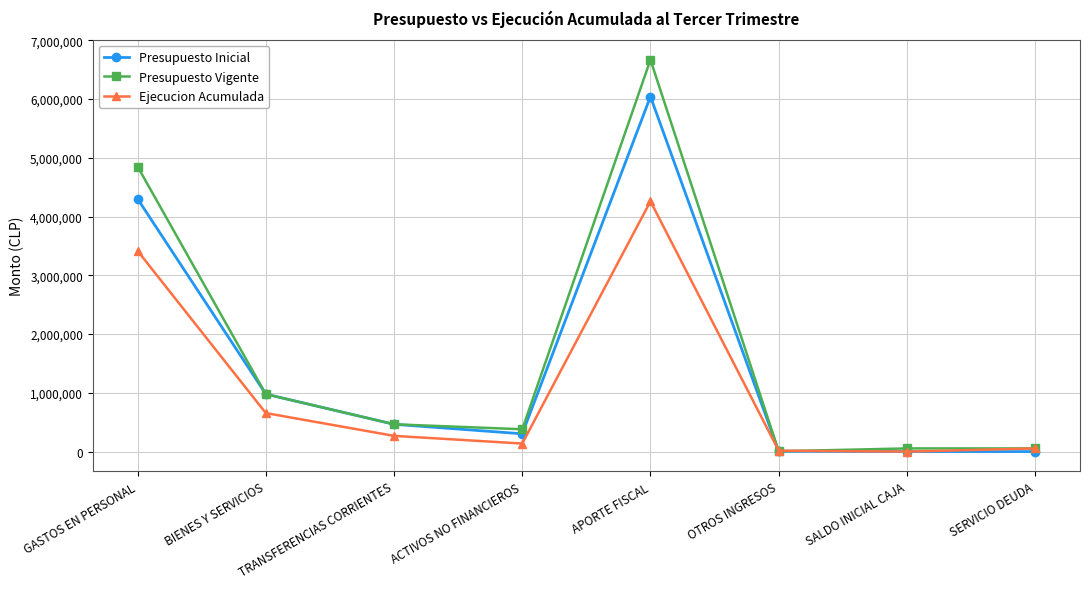

What is the greatest value displayed?

6666856